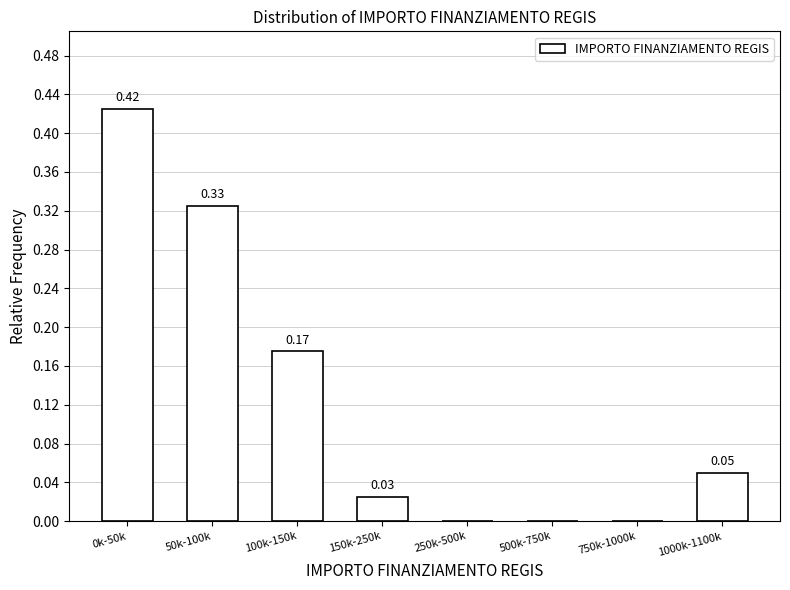

What is the sum of all values?

1.0